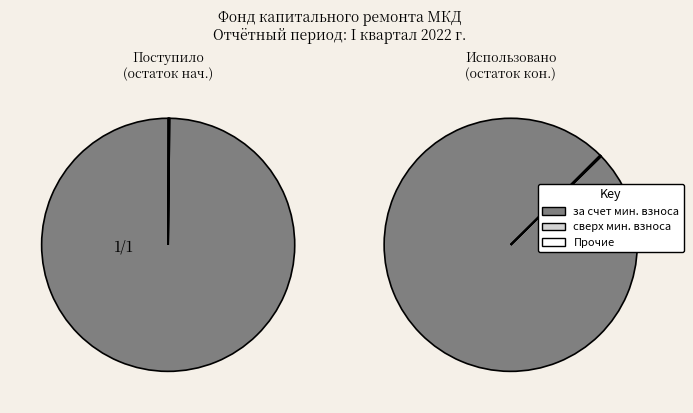

How many segments does this pie chart have?

3